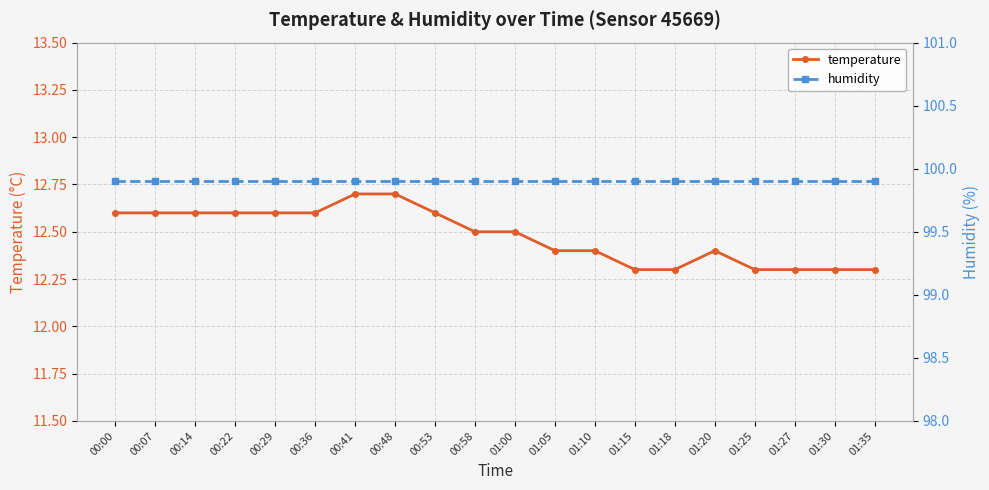

What is the sum of the humidity values at 01:18 and 00:48?

199.8